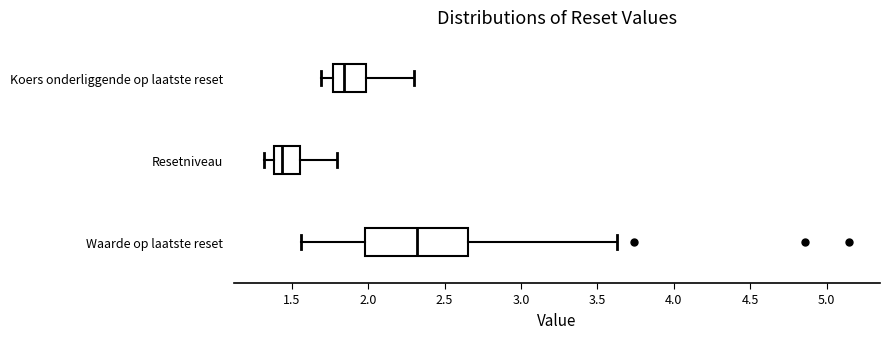

Where does the left whisker of the box for Koers onderliggende op laatste reset end on the x-axis? The values are not printed on the chart, so give them approximately, as read against the axis.

1.70